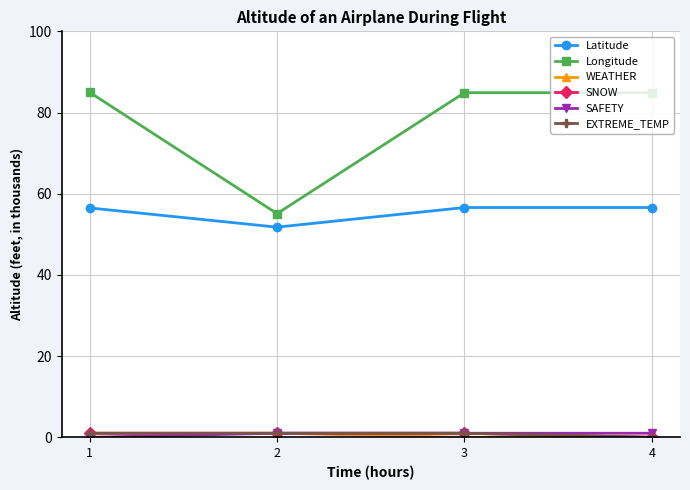

At which label does Longitude reach its peak?

1